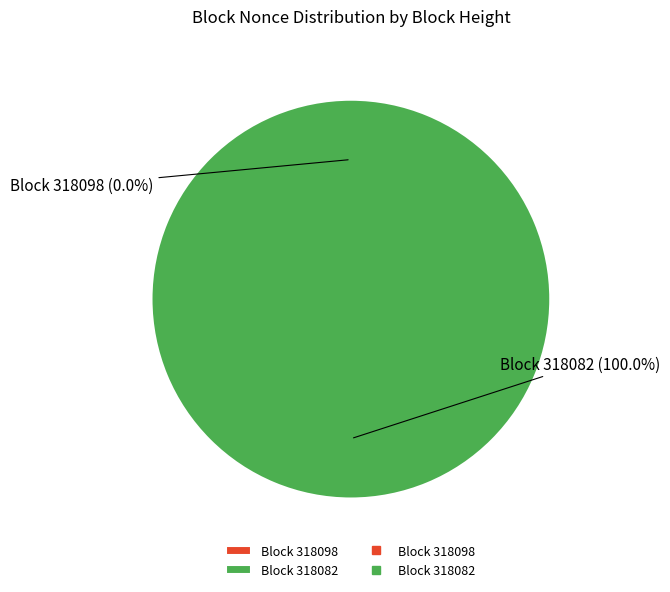

Rank the categories by value from highest to lowest.

318082, 318098